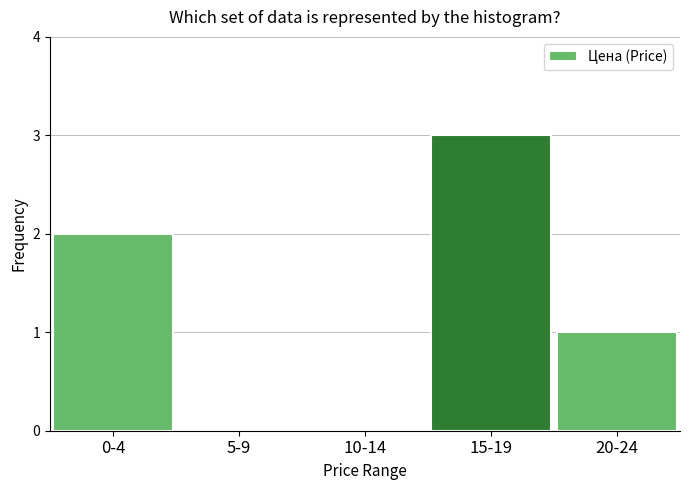

Reading right to left, transcribe all the data shown in this chart.

20-24=1	15-19=3	10-14=0	5-9=0	0-4=2